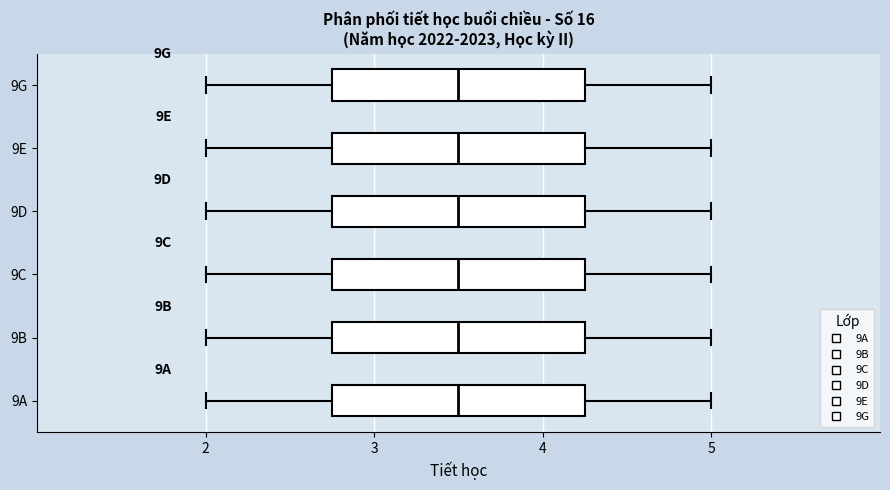

Reading bottom to top, read every box against the x-axis: the position of its median line, the range the box covers, and the ends of its whiskers. The values are not printed on the chart, so give them approximately, as read against the axis.

9A: median 3.5, box 2.8 to 4.3, whiskers 2.0 to 5.0
9B: median 3.5, box 2.8 to 4.3, whiskers 2.0 to 5.0
9C: median 3.5, box 2.8 to 4.3, whiskers 2.0 to 5.0
9D: median 3.5, box 2.8 to 4.3, whiskers 2.0 to 5.0
9E: median 3.5, box 2.8 to 4.3, whiskers 2.0 to 5.0
9G: median 3.5, box 2.8 to 4.3, whiskers 2.0 to 5.0